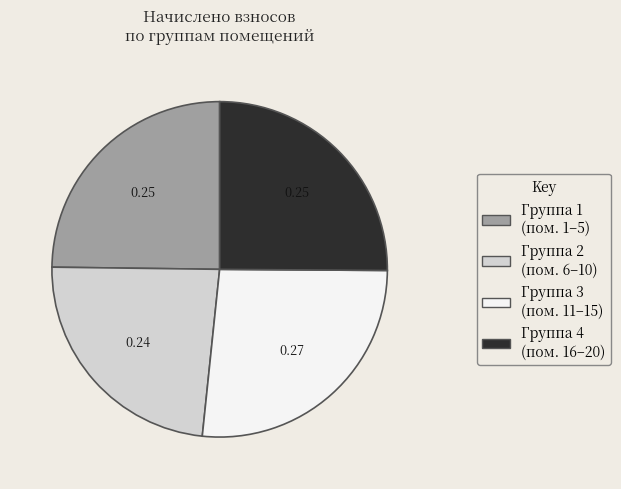

Does Группа 4 (пом. 16–20) account for over 50% of the chart?

No